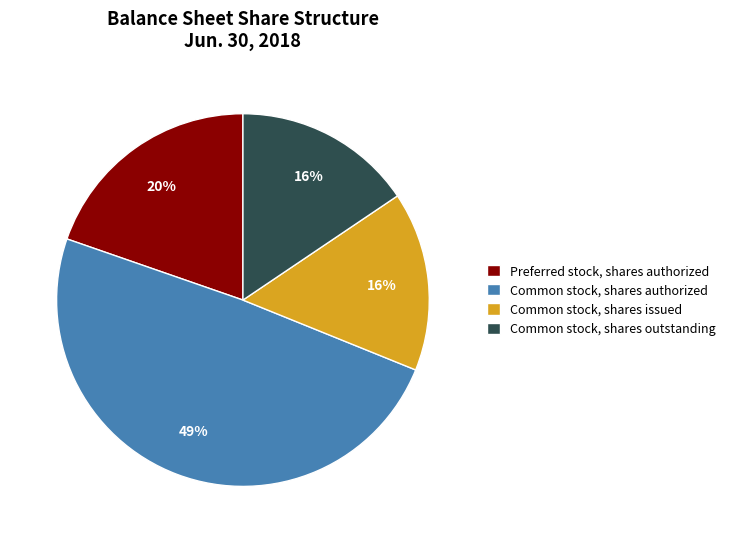

What percentage is the Preferred stock, shares authorized slice, to the nearest percent?

20%